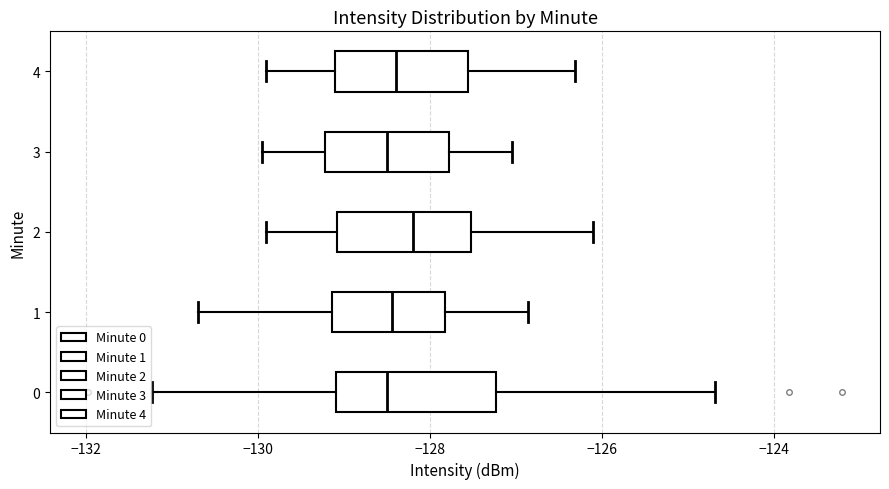

Reading bottom to top, read every box against the x-axis: the position of its median line, the range the box covers, and the ends of its whiskers. The values are not printed on the chart, so give them approximately, as read against the axis.

0: median -128.4, box -129.0 to -127.2, whiskers -131.2 to -124.6
1: median -128.4, box -129.2 to -127.8, whiskers -130.6 to -126.8
2: median -128.2, box -129.0 to -127.6, whiskers -129.8 to -126.0
3: median -128.4, box -129.2 to -127.8, whiskers -130.0 to -127.0
4: median -128.4, box -129.2 to -127.6, whiskers -129.8 to -126.4